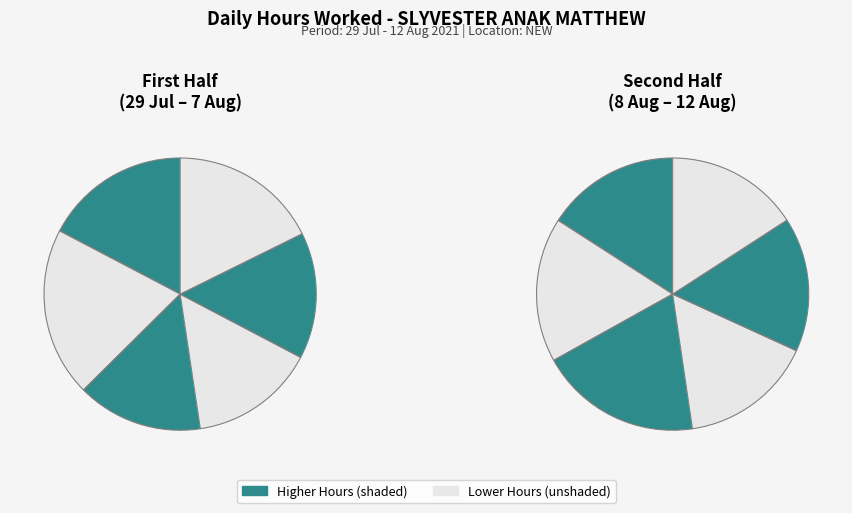

Count the number of slices in the pie.

12